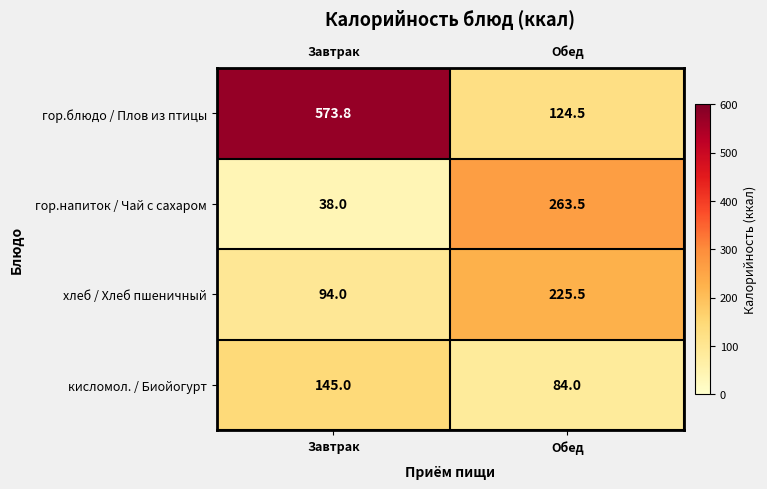

Which series has the widest spread of values?

гор.блюдо / Плов из птицы